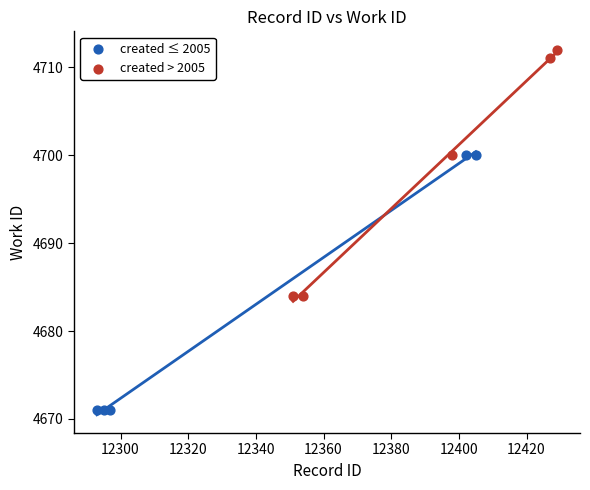

Which series has the largest Y range (max minus min)?

created ≤ 2005